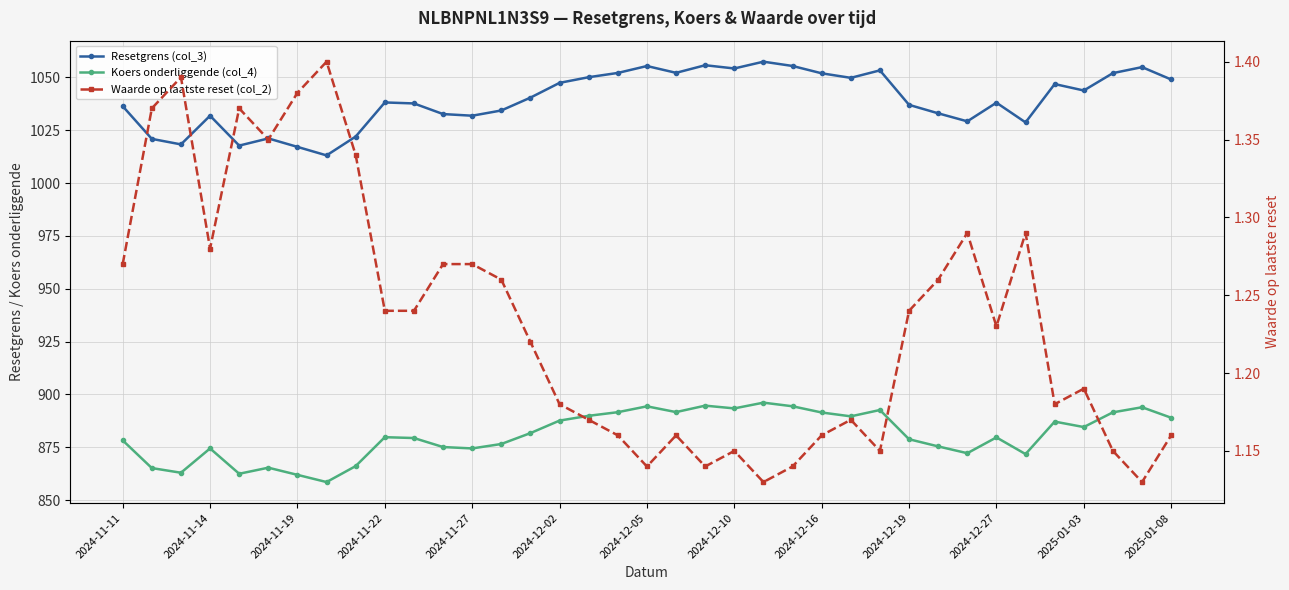

Which series has the largest range (max minus min)?

Resetgrens (col_3)